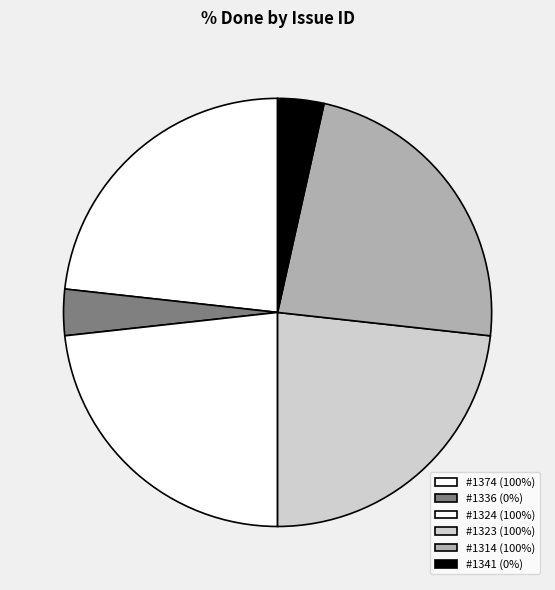

How many segments does this pie chart have?

6